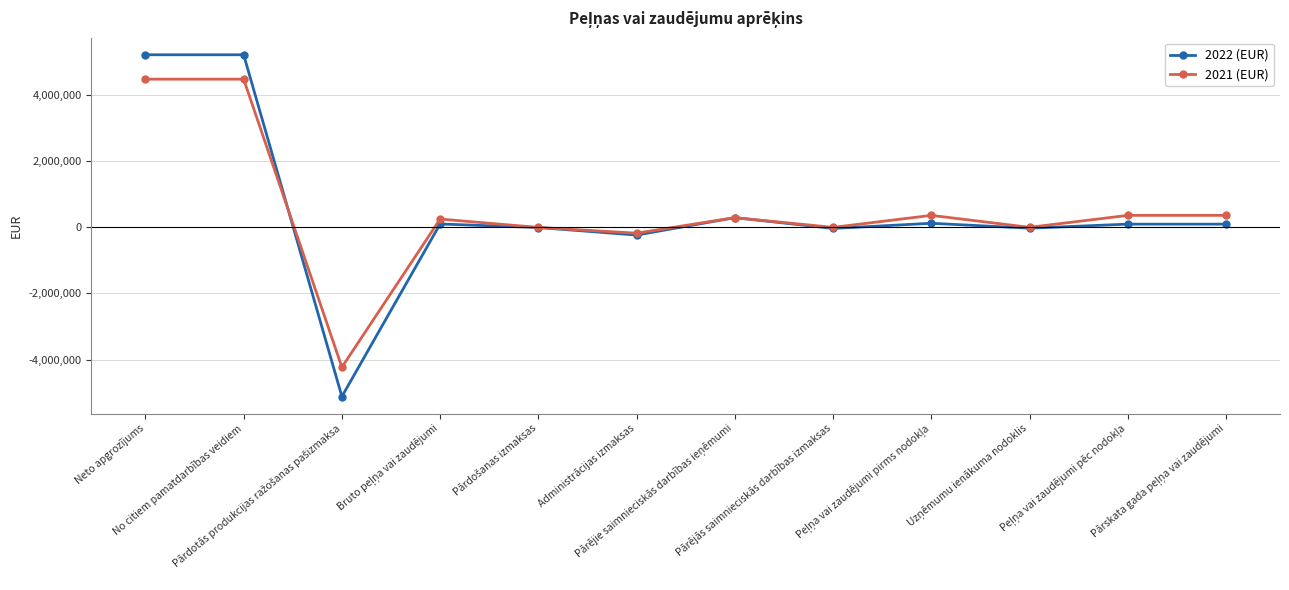

What is the average value of the 2021 (EUR) series?

514883